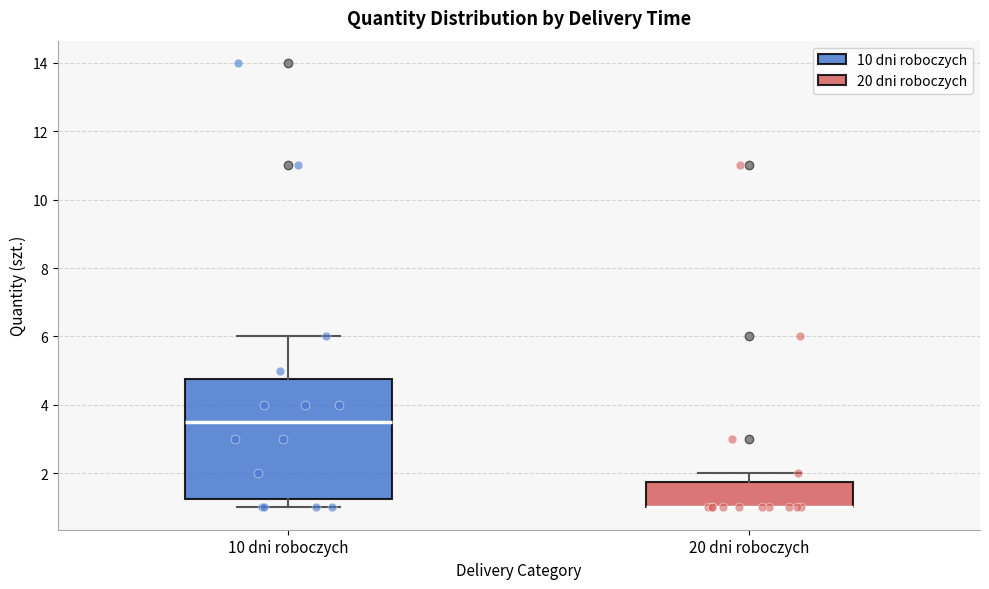

Comparing the boxes themselves (not the whiskers), which one is the tallest?

10 dni roboczych